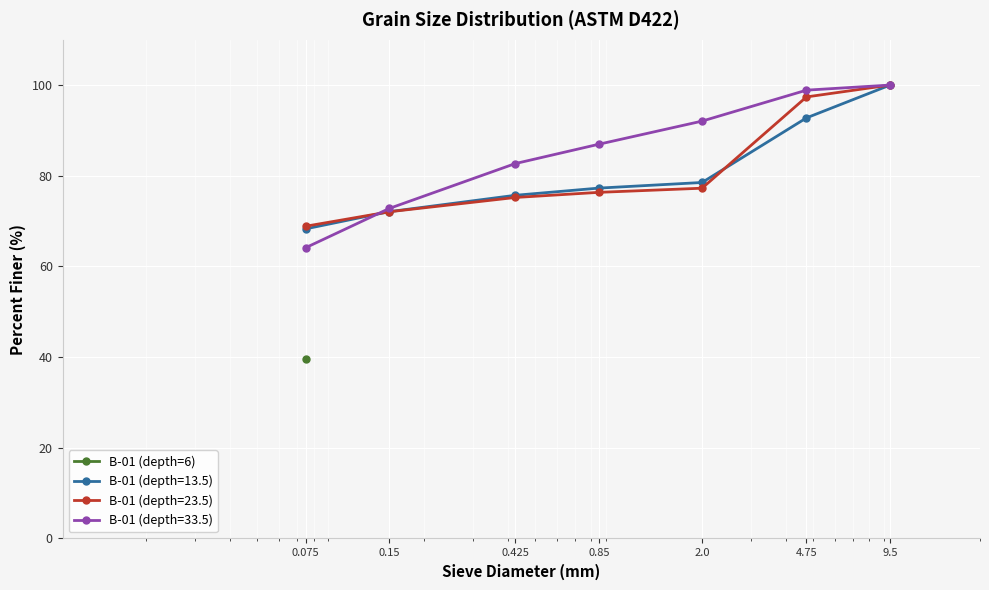

What is the value of the B-01 (depth=23.5) point at the 4th from the left?

76.3